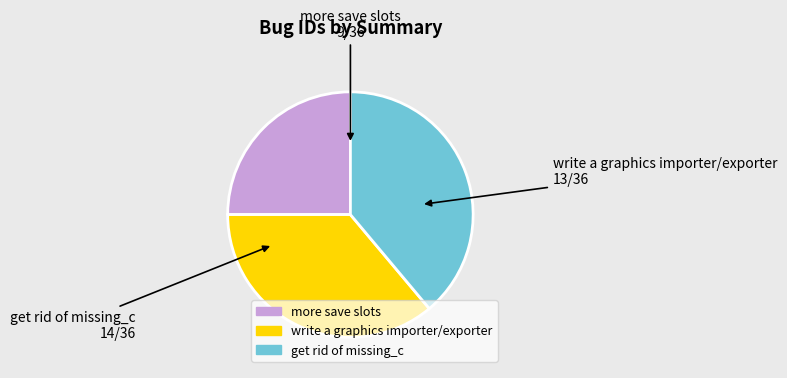

Do write a graphics importer/exporter and more save slots together represent more than half of the pie?

Yes